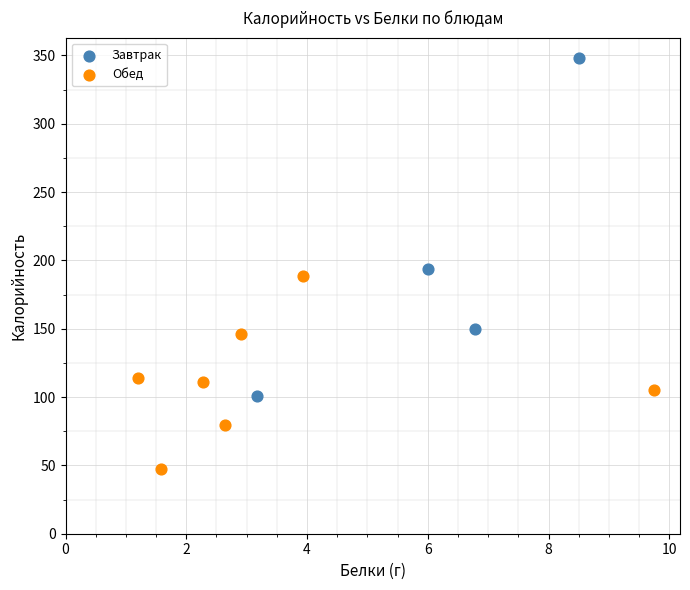

Which series has the widest spread of Y values?

Завтрак